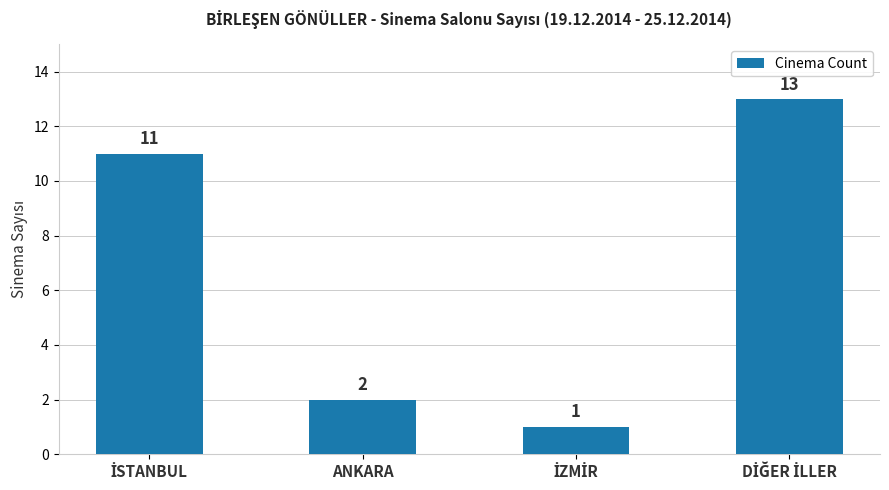

What is the sum of all values?

27